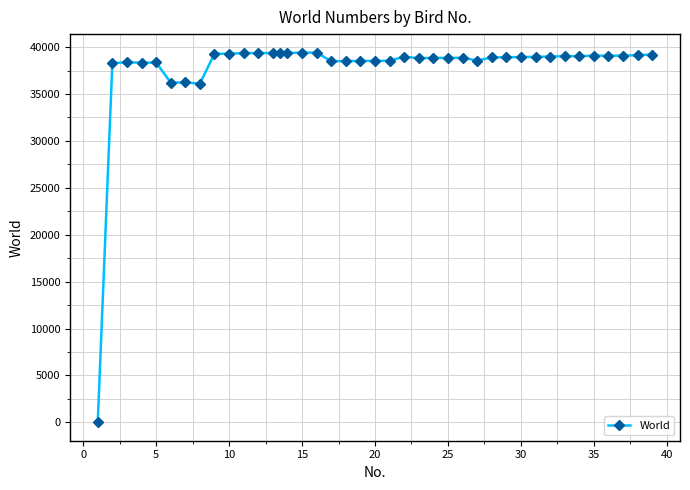

What is the difference between the maximum and minimum values?

39410